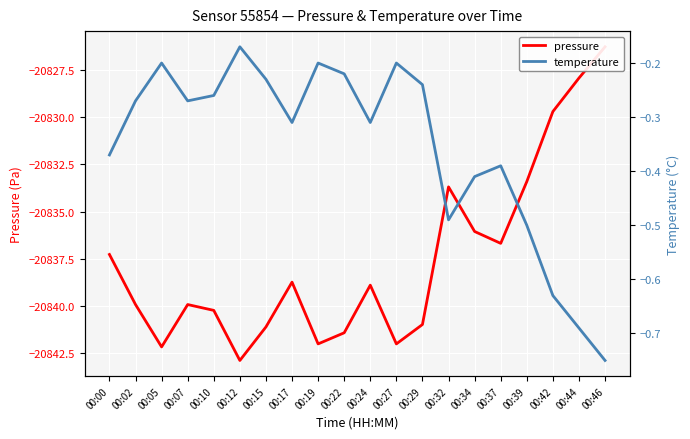

What is the difference between the maximum and second lowest values in the pressure series?

15.9